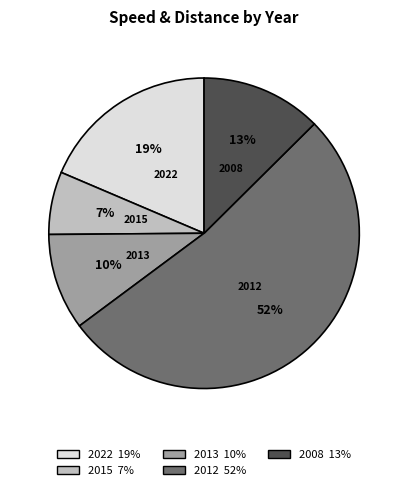

To the nearest percent, what is the average slice percentage?

20%